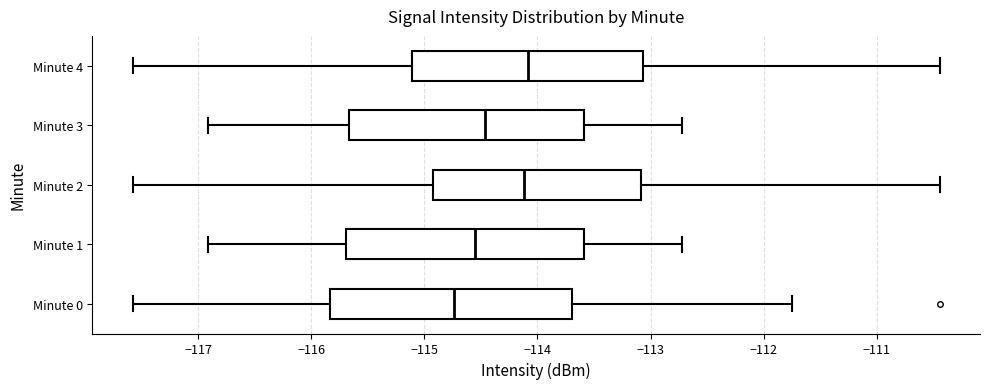

Reading bottom to top, read every box against the x-axis: the position of its median line, the range the box covers, and the ends of its whiskers. The values are not printed on the chart, so give them approximately, as read against the axis.

Minute 0: median -114.7, box -115.8 to -113.7, whiskers -117.6 to -111.7
Minute 1: median -114.6, box -115.7 to -113.6, whiskers -116.9 to -112.7
Minute 2: median -114.1, box -114.9 to -113.1, whiskers -117.6 to -110.4
Minute 3: median -114.5, box -115.7 to -113.6, whiskers -116.9 to -112.7
Minute 4: median -114.1, box -115.1 to -113.1, whiskers -117.6 to -110.4